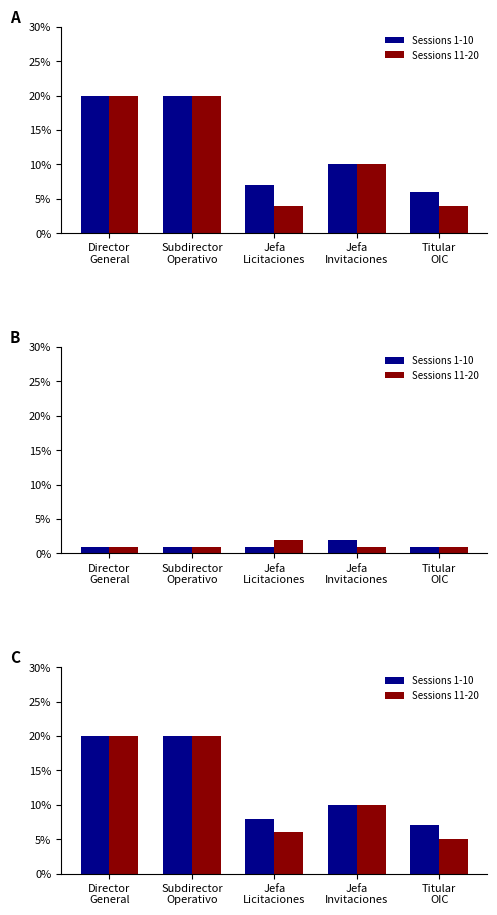

List the labels in order of Sessions 11-20 value, smallest first.

Titular
OIC, Jefa
Licitaciones, Jefa
Invitaciones, Director
General, Subdirector
Operativo